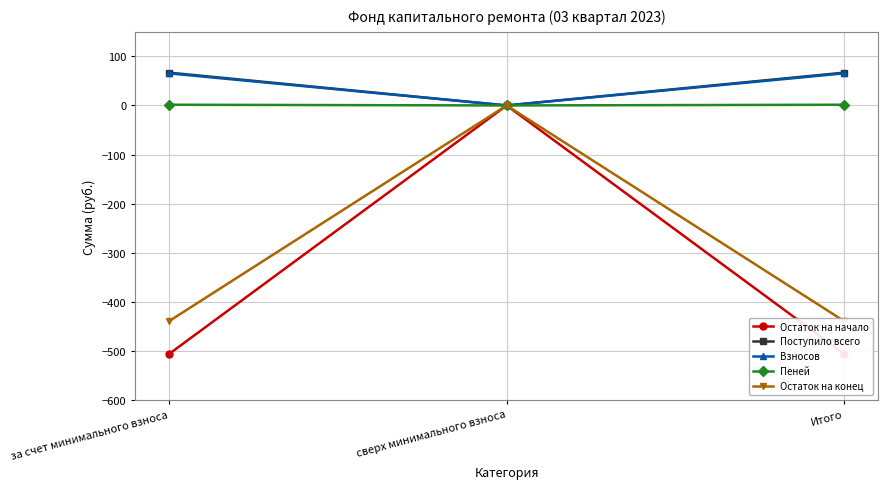

How many data points in Остаток на начало are above -506?

1